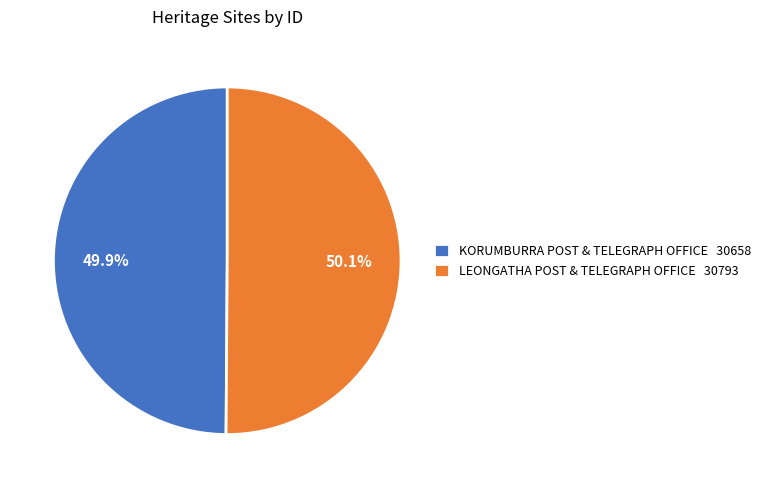

Do KORUMBURRA POST & TELEGRAPH OFFICE 30658 and LEONGATHA POST & TELEGRAPH OFFICE 30793 together represent more than half of the pie?

Yes